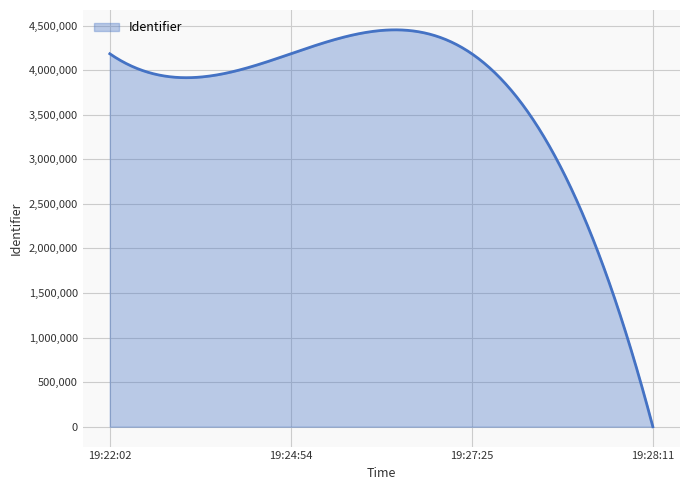

What is the greatest value displayed?

4452573.2